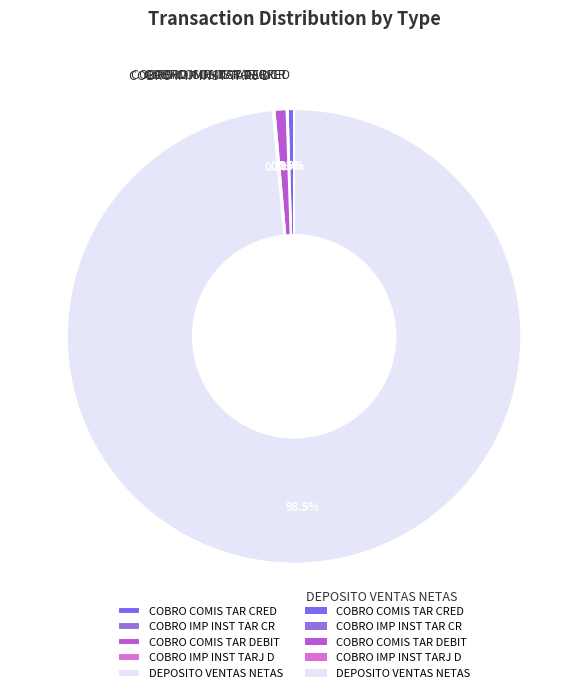

What is the majority slice?

DEPOSITO VENTAS NETAS